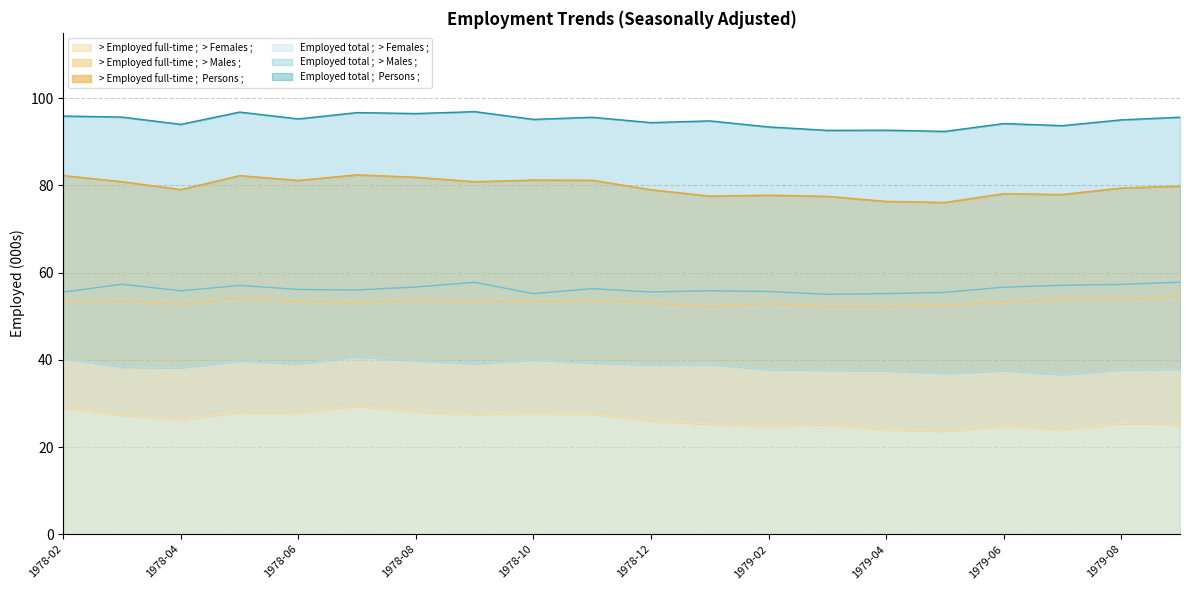

Between 1978-11 and 1979-05, which series saw the biggest shift?

> Employed full-time ;  Persons ;